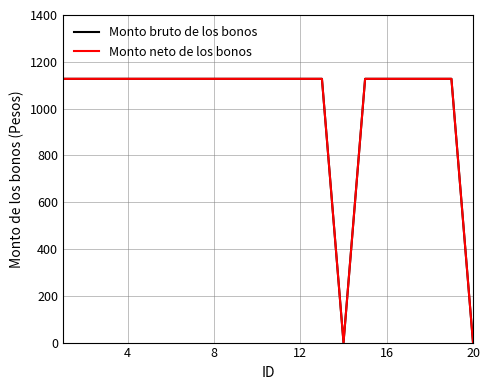

Is this an area chart (filled region under the line)?

No